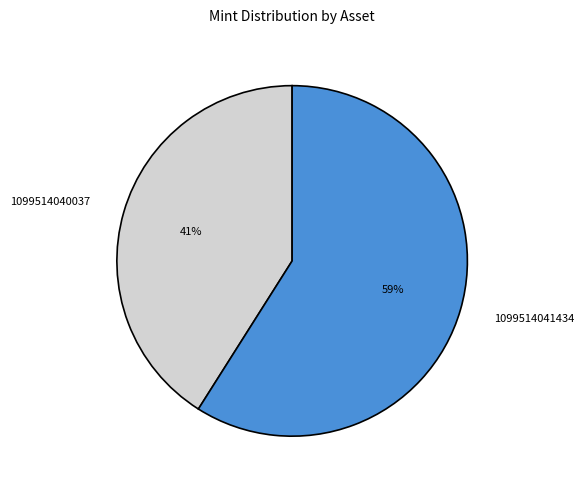

Is it true that 1099514040037 is 41% of the pie?

True